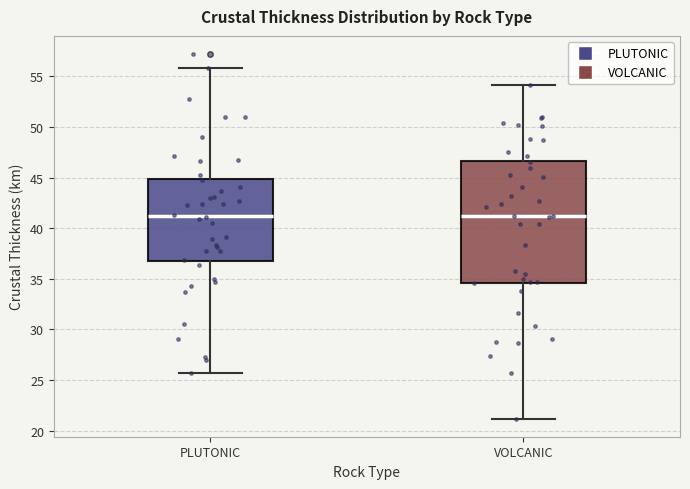

Reading left to right, transcribe this box plot: for each box, give where its median line is, the range the box spans, and where its two whiskers end, as read against the y-axis. The values are not printed on the chart, so give them approximately, as read against the axis.

PLUTONIC: median 41.0, box 36.5 to 45.0, whiskers 25.5 to 56.0
VOLCANIC: median 41.0, box 34.5 to 46.5, whiskers 21.0 to 54.0